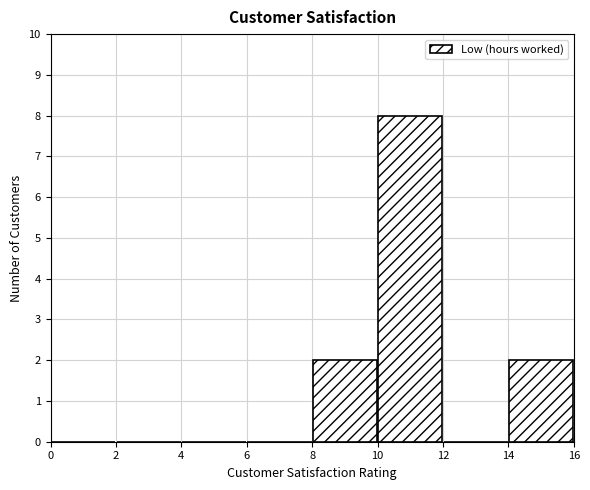

Which range on the x-axis has the tallest bar?

10 to 12